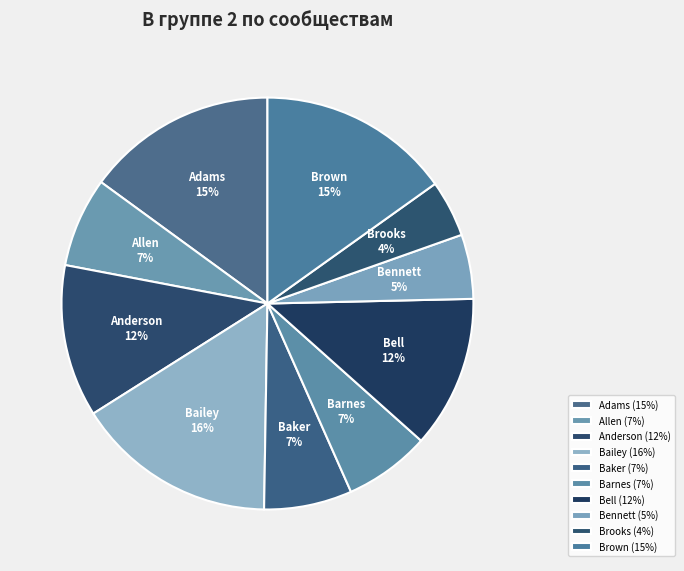

Which slice is the largest?

Bailey